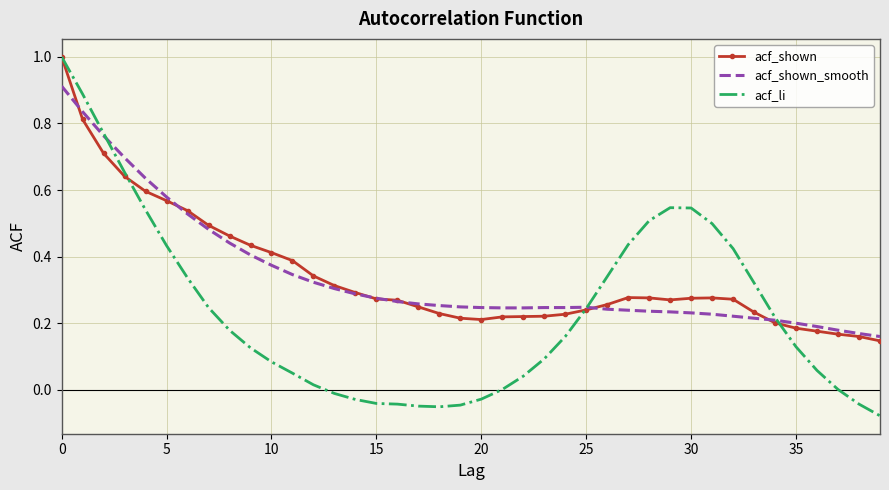

What are all the series names shown in the legend?

acf_shown, acf_shown_smooth, acf_li